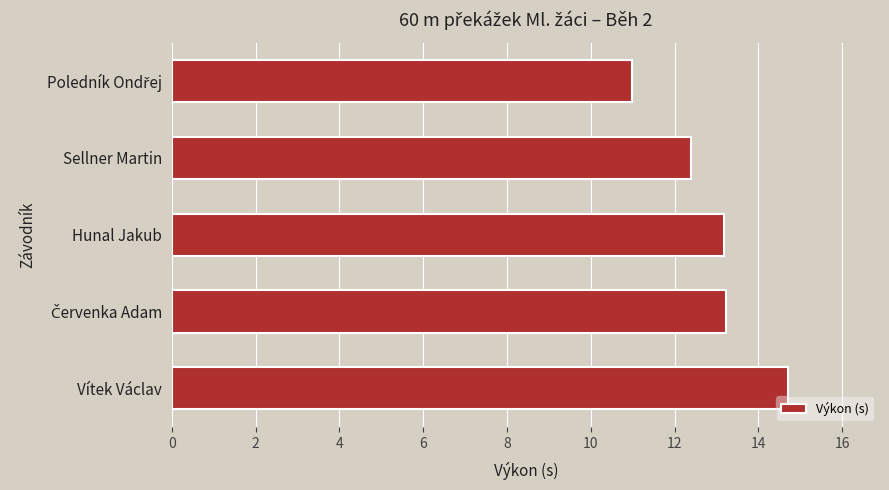

Reading top to bottom, list all the values displayed in this chart.

11.0	12.4	13.2	13.2	14.7